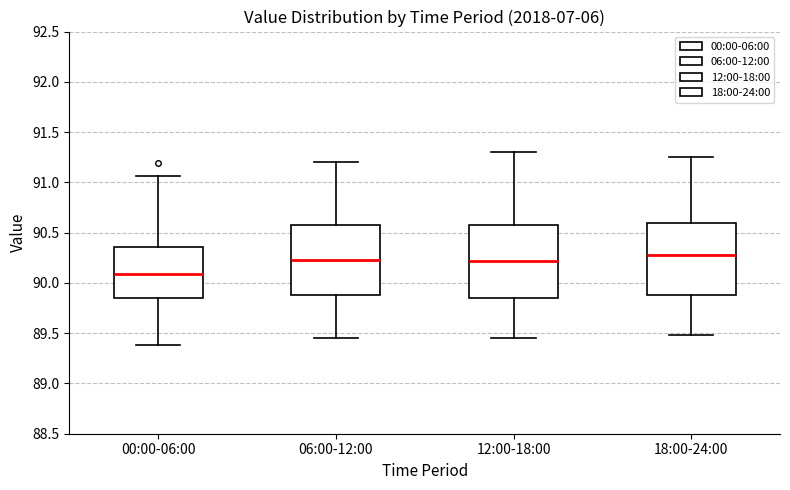

Which box has the lowest median line?

00:00-06:00